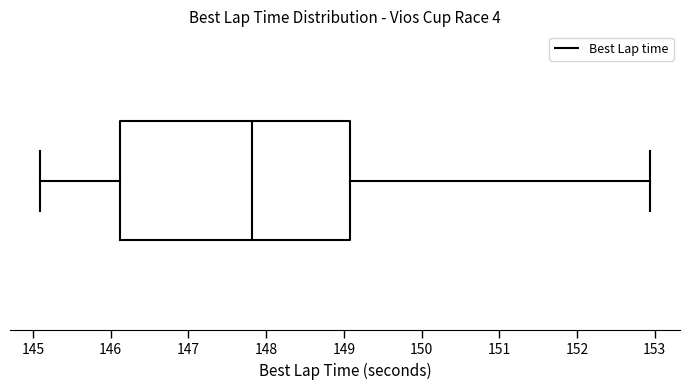

Where does the right whisker of the box end on the x-axis? The values are not printed on the chart, so give them approximately, as read against the axis.

152.9